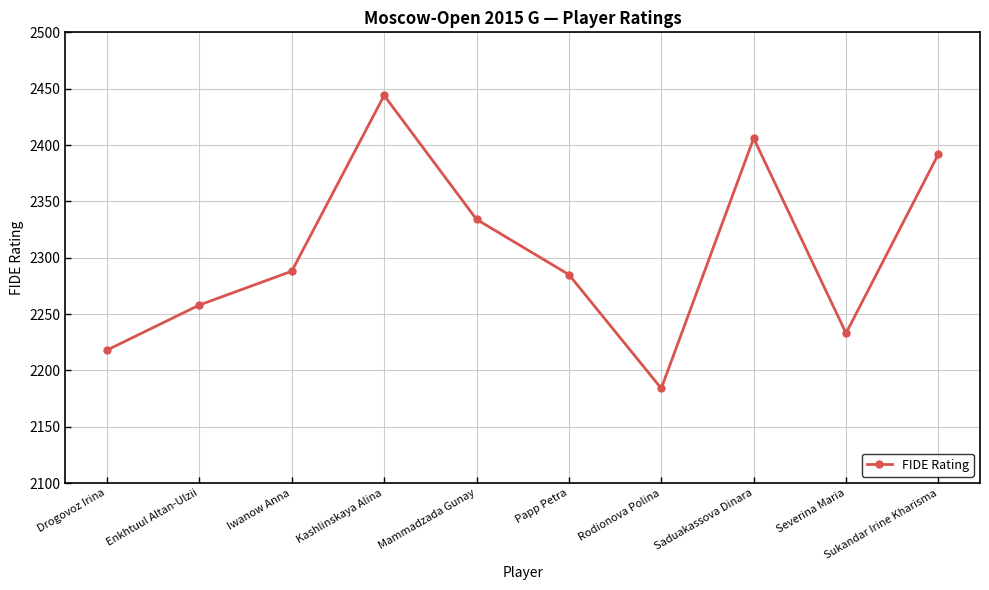

True or false: there are more than 2 points higher than both neighbors.

False